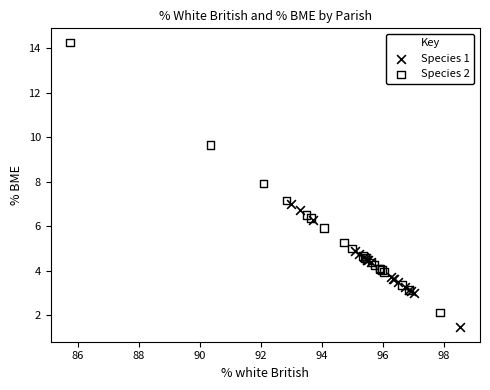

What are all the series names shown in the legend?

Species 1, Species 2